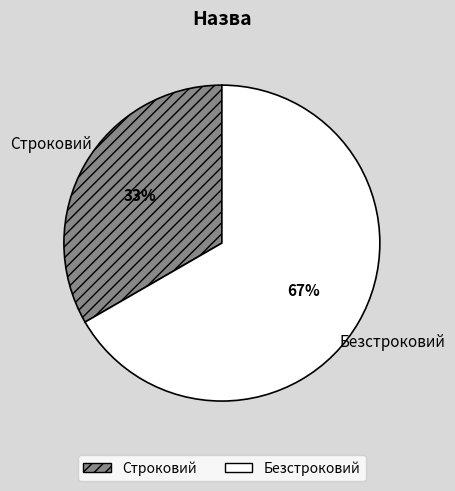

What is the smallest slice in the pie chart?

Строковий